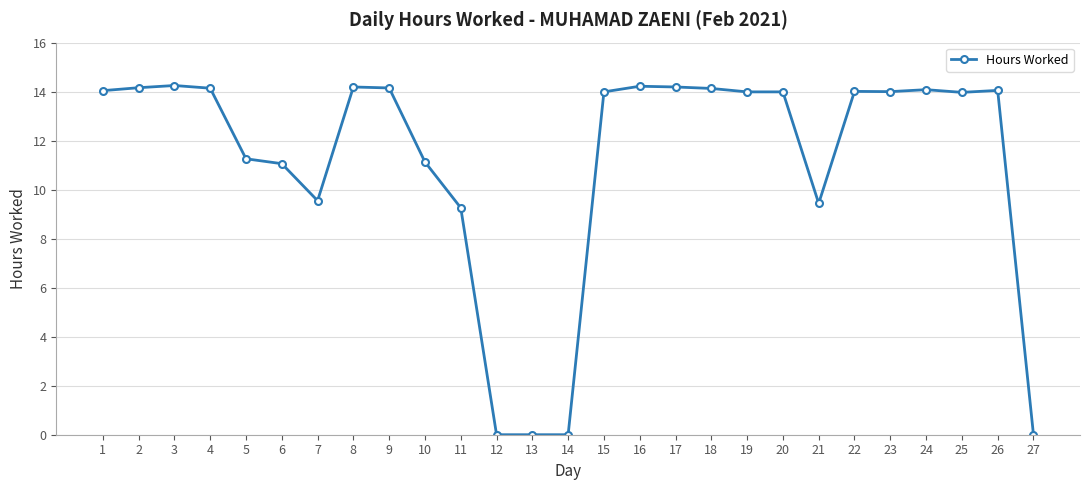

What is the value of the 17th point from the left?

14.2